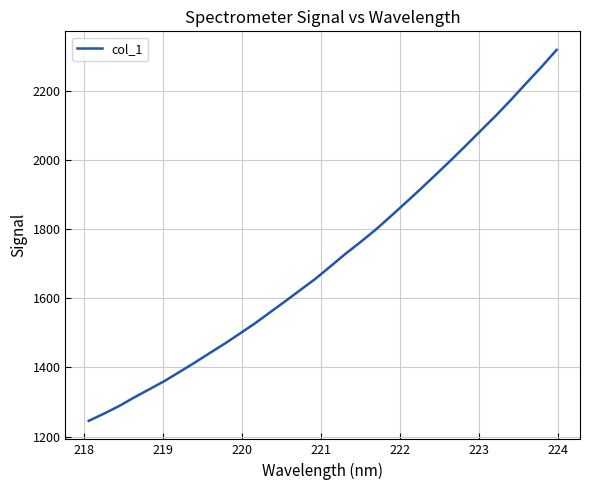

What is the minimum value shown in the chart?

1245.6